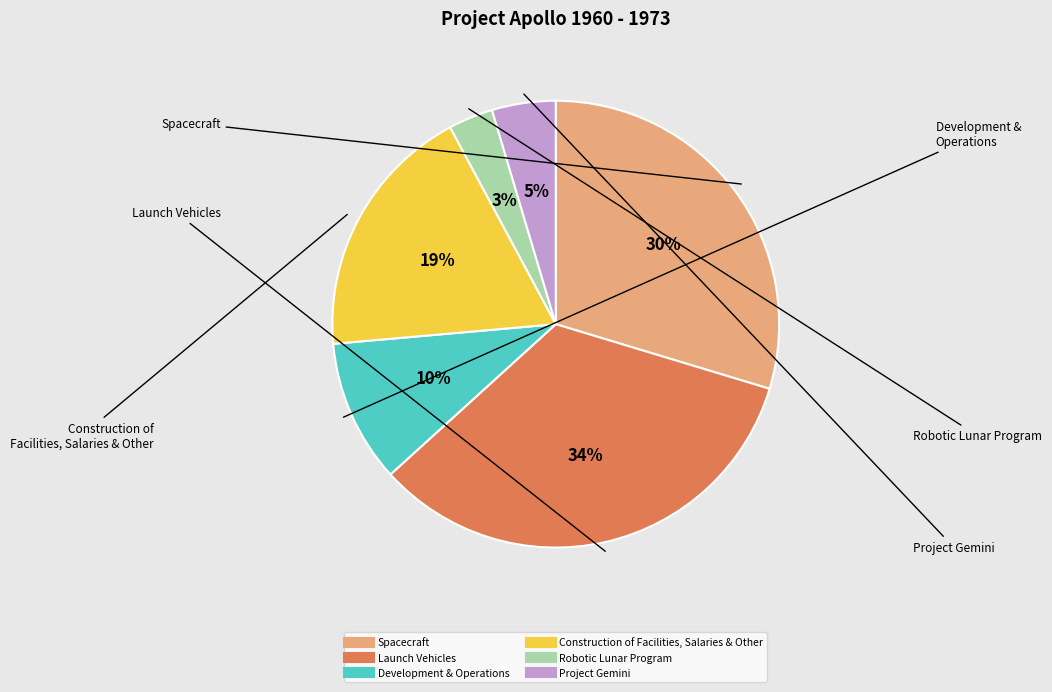

Is Development & Operations the majority of the pie?

No